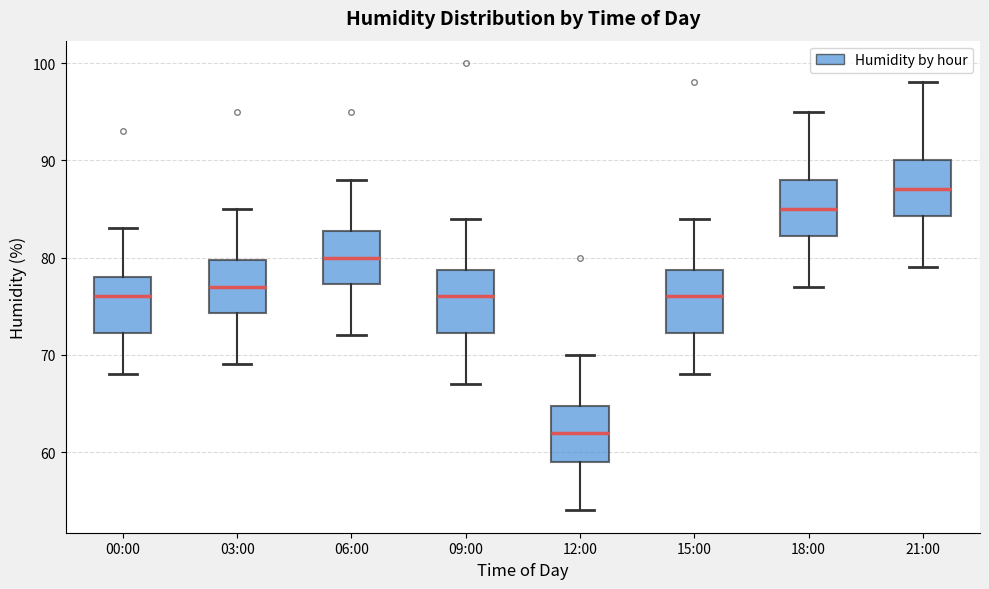

Where is the lower edge of the box for 21:00 on the y-axis? The values are not printed on the chart, so give them approximately, as read against the axis.

84